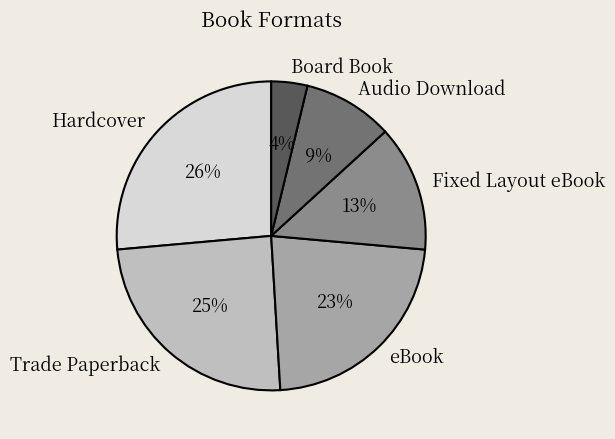

Approximately how many times larger is the value at Board Book compared to Fixed Layout eBook?

0.3